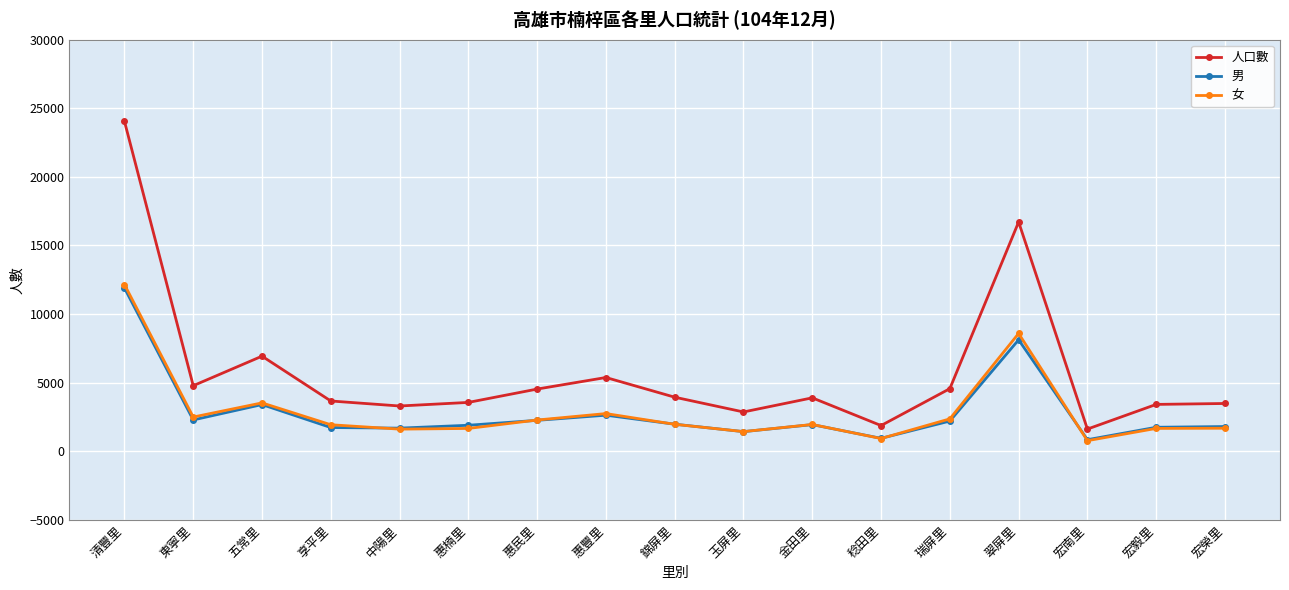

What is the spread (max minus min) of values at 五常里?

3528